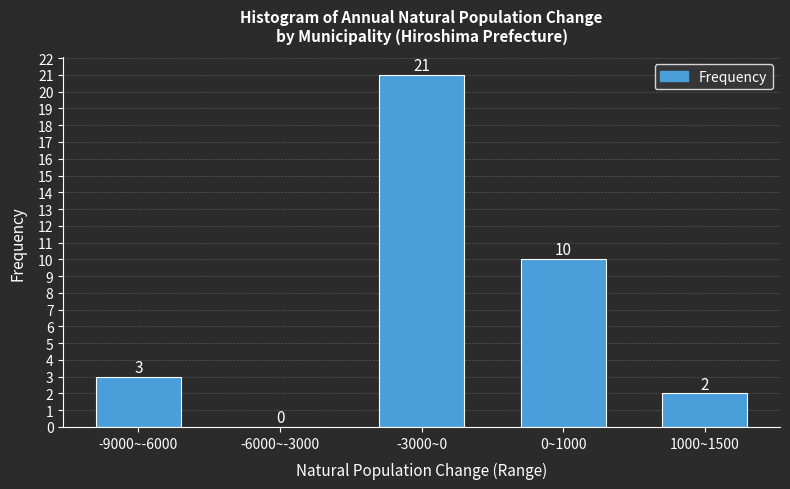

Reading right to left, what are all the values shown in this chart?

1000~1500=2	0~1000=10	-3000~0=21	-6000~-3000=0	-9000~-6000=3